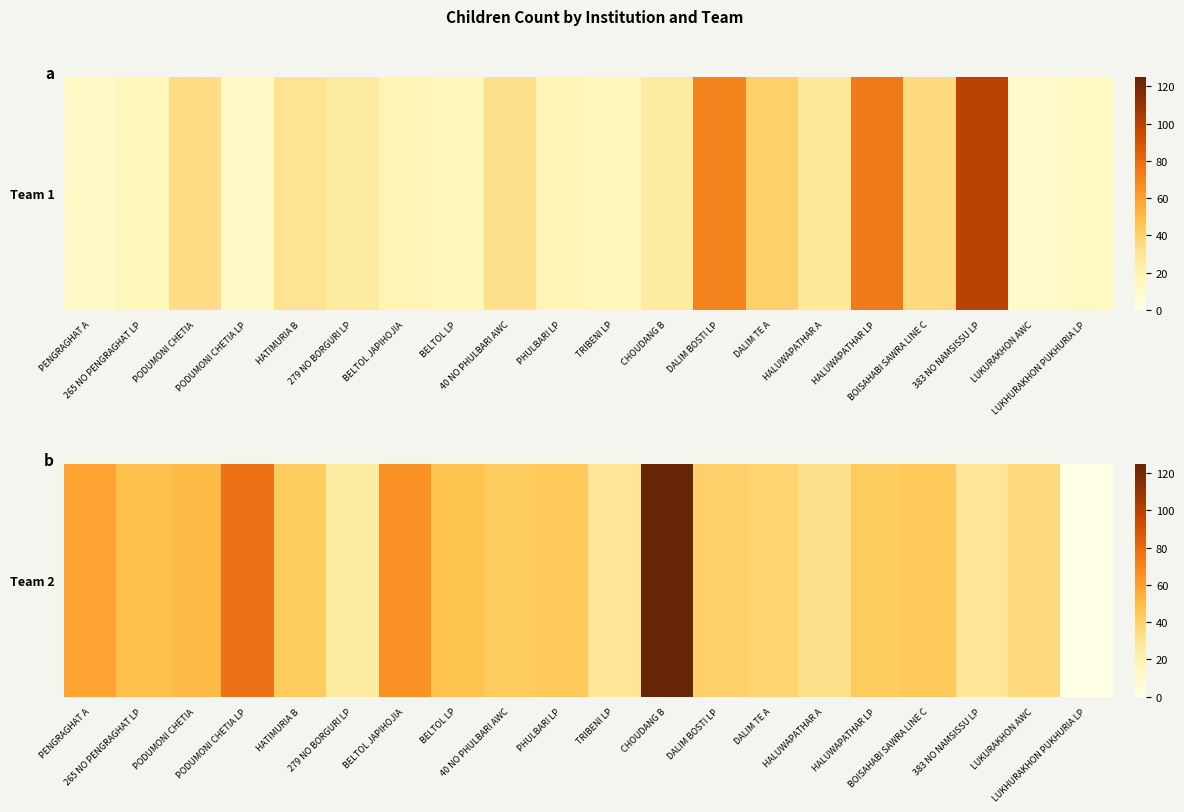

Which has a higher value, BOISAHABI SAWRA LINE C or 265 NO PENGRAGHAT LP?

265 NO PENGRAGHAT LP